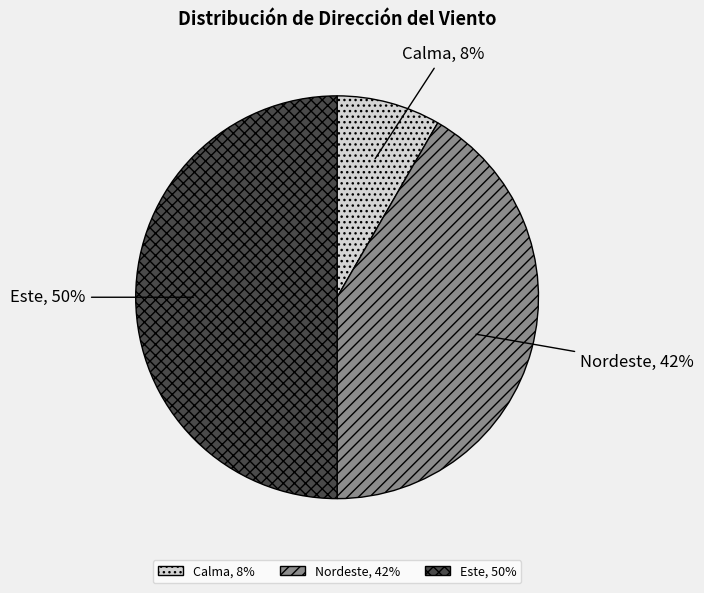

To the nearest percent, what is the difference between the Calma, 8% and Este, 50% slice percentages?

42%